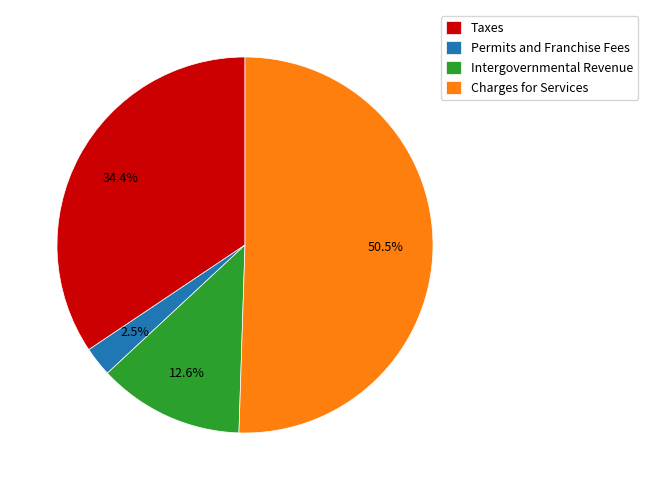

Which has a higher value, Intergovernmental Revenue or Permits and Franchise Fees?

Intergovernmental Revenue